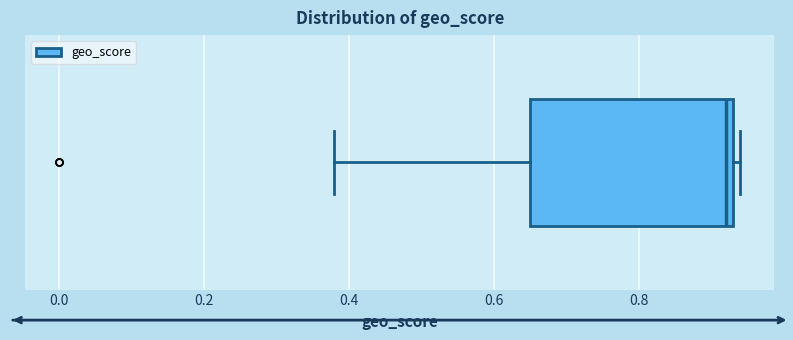

Where is the right edge of the box on the x-axis? The values are not printed on the chart, so give them approximately, as read against the axis.

0.94